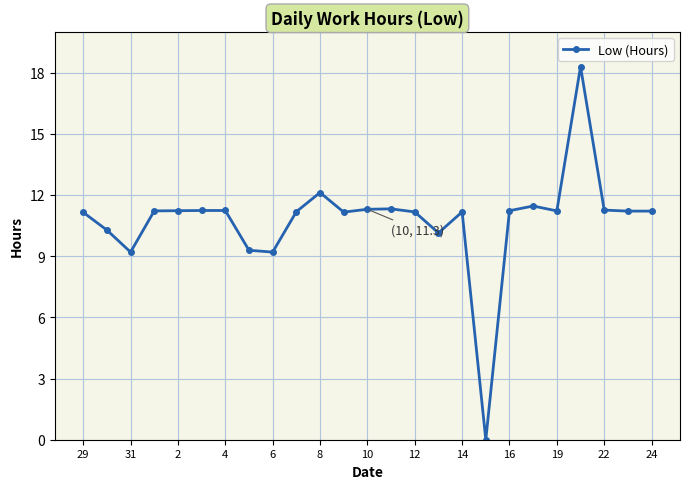

What is the maximum value shown in the chart?

18.3